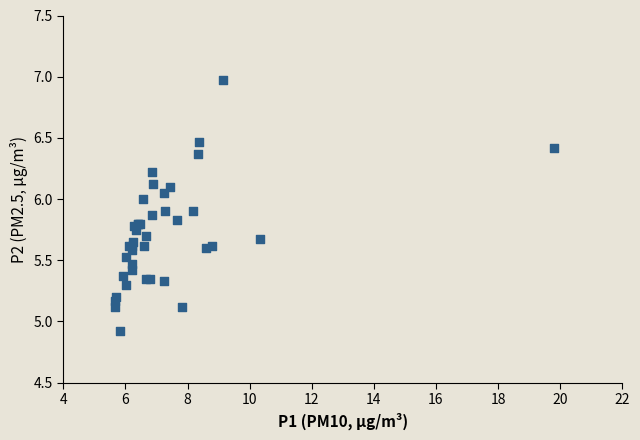

What Y value in the scatter plot is closest to 5?

4.9